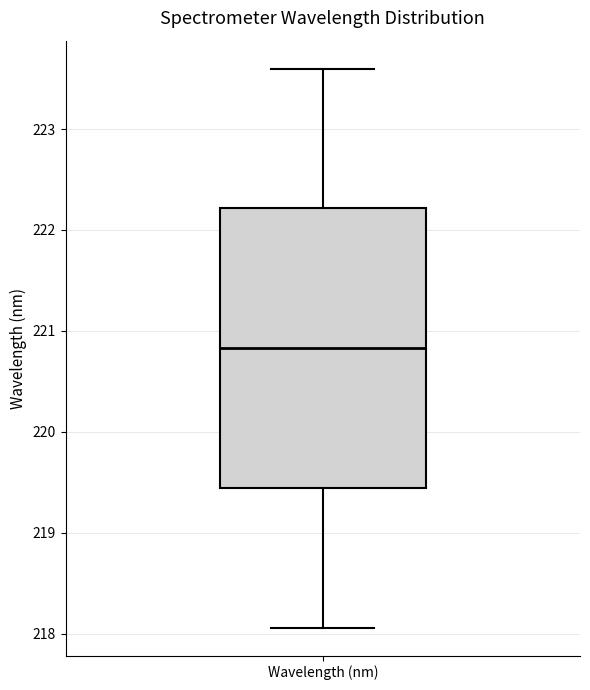

Transcribe this box plot: give where the median line is, the range the box spans, and where the two whiskers end, as read against the y-axis. The values are not printed on the chart, so give them approximately, as read against the axis.

median 220.8, box 219.4 to 222.2, whiskers 218.1 to 223.6